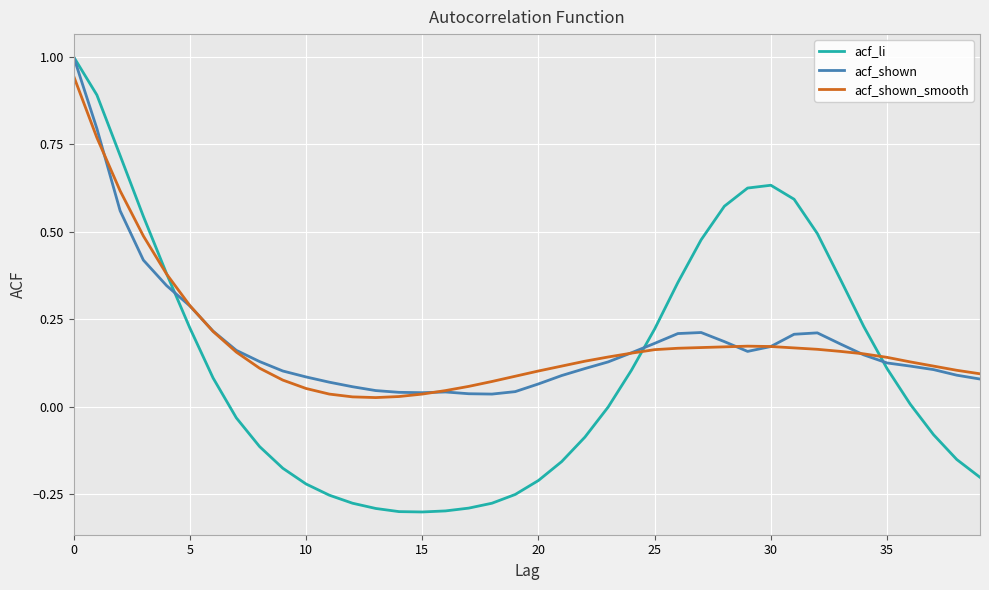

Which category has the lowest value in the acf_shown_smooth series?

13